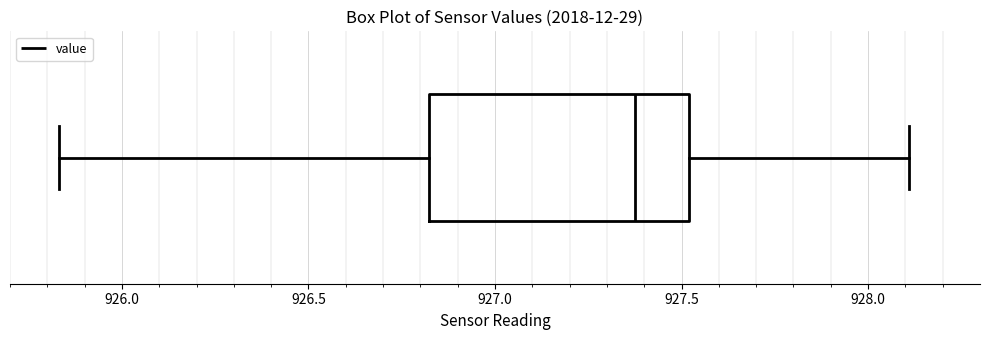

Read this box plot against the x-axis: the position of the median line, the range covered by the box, and the ends of both whiskers. The values are not printed on the chart, so give them approximately, as read against the axis.

median 927.40, box 926.80 to 927.50, whiskers 925.85 to 928.10